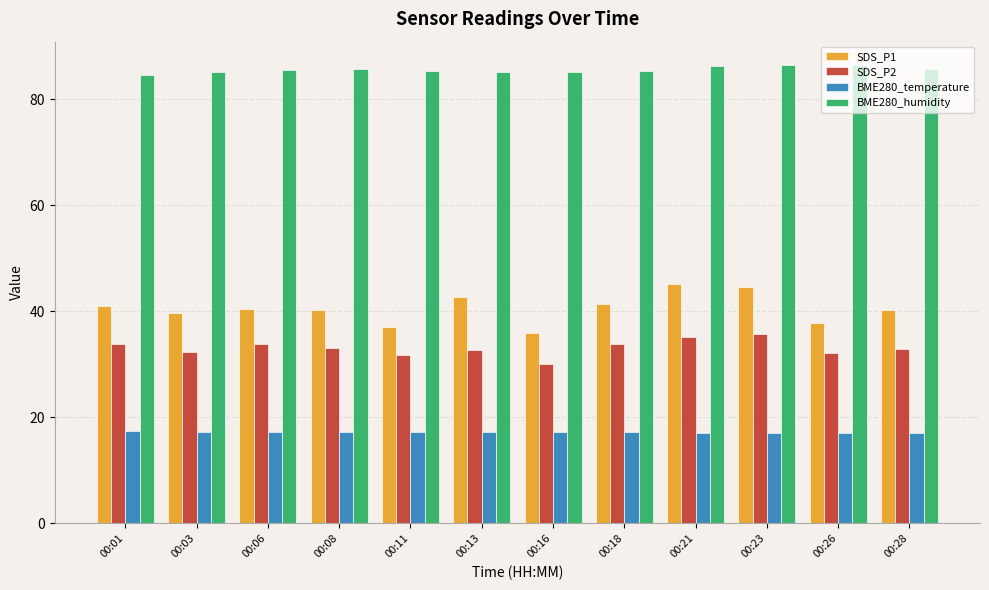

True or false: BME280_humidity has a value of 85.5 at 00:06.

True